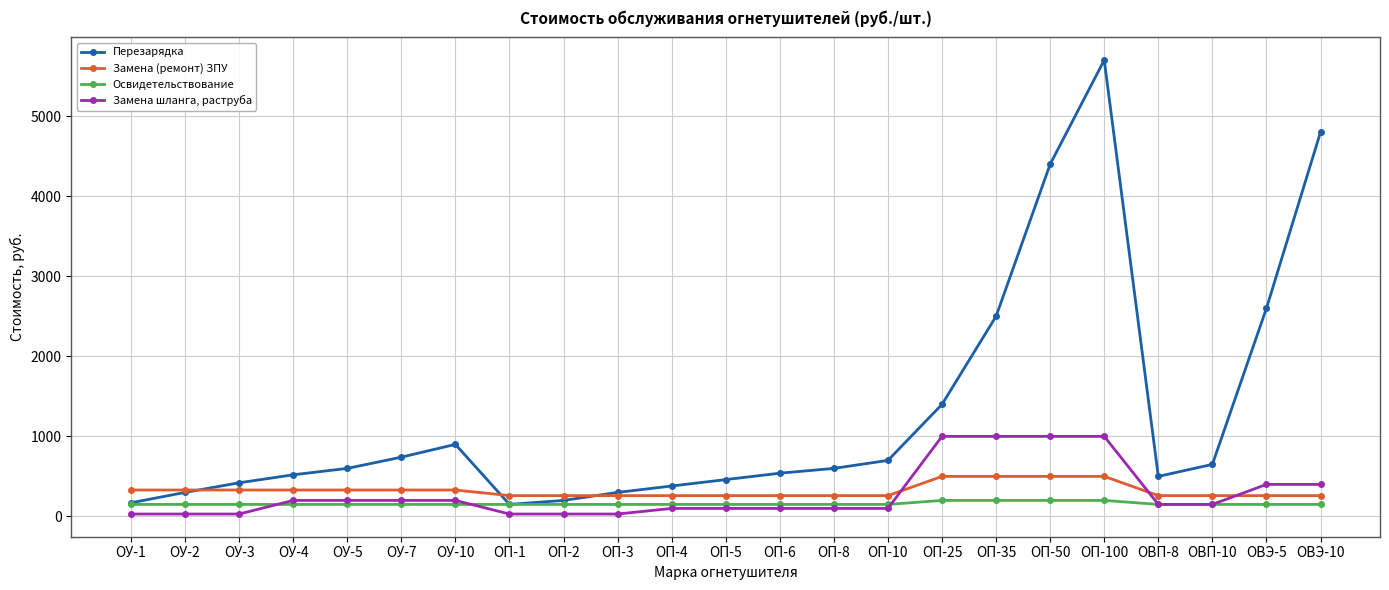

What is the value of the Замена шланга, раструба point at the 23rd from the left?

400